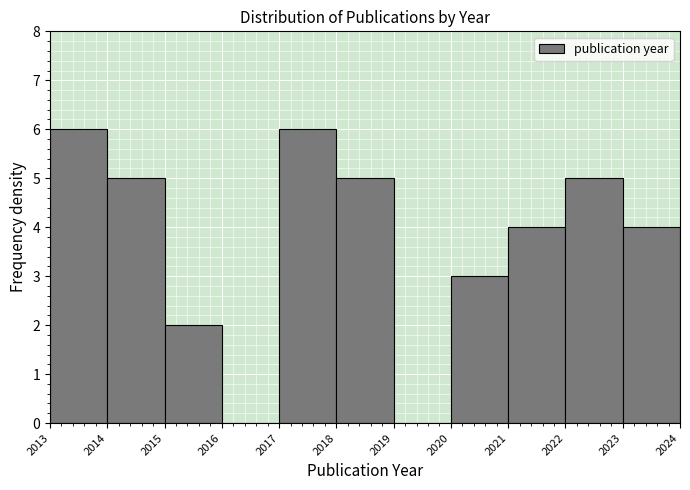

Reading left to right, list every bar in this chart as the range it spans on the x-axis followed by its height. The values are not printed on the chart, so give them approximately, as read against the axis.

2013 to 2014: 6
2014 to 2015: 5
2015 to 2016: 2
2016 to 2017: 0
2017 to 2018: 6
2018 to 2019: 5
2019 to 2020: 0
2020 to 2021: 3
2021 to 2022: 4
2022 to 2023: 5
2023 to 2024: 4